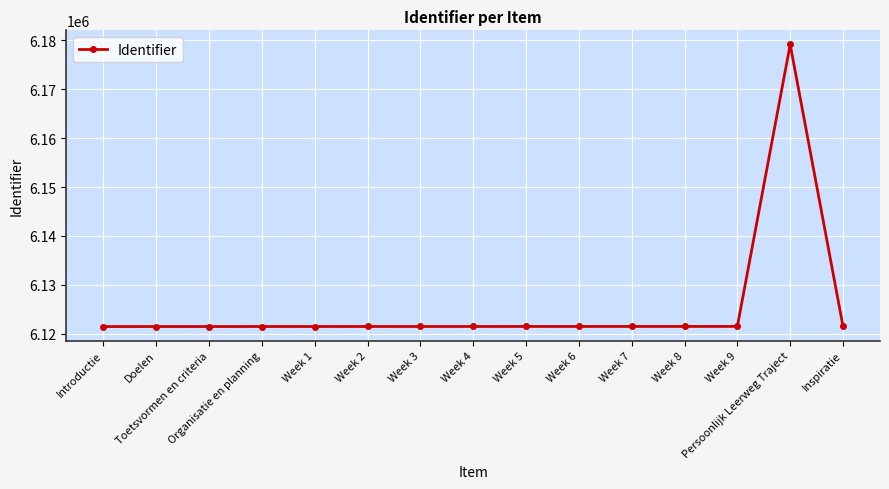

What is the sum of all values?

91880095